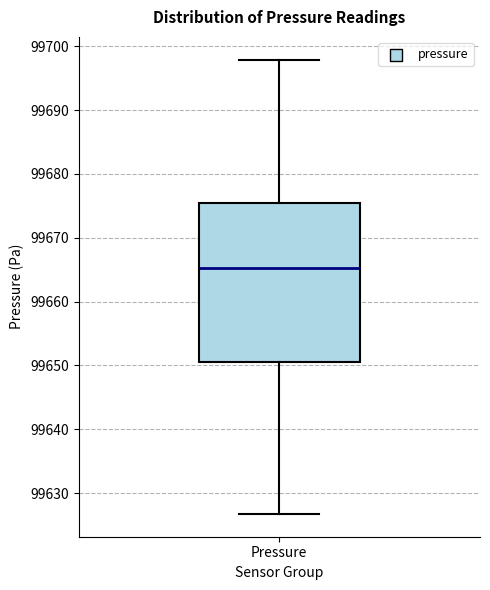

Read this box plot against the y-axis: the position of the median line, the range covered by the box, and the ends of both whiskers. The values are not printed on the chart, so give them approximately, as read against the axis.

median 99665, box 99651 to 99675, whiskers 99627 to 99698